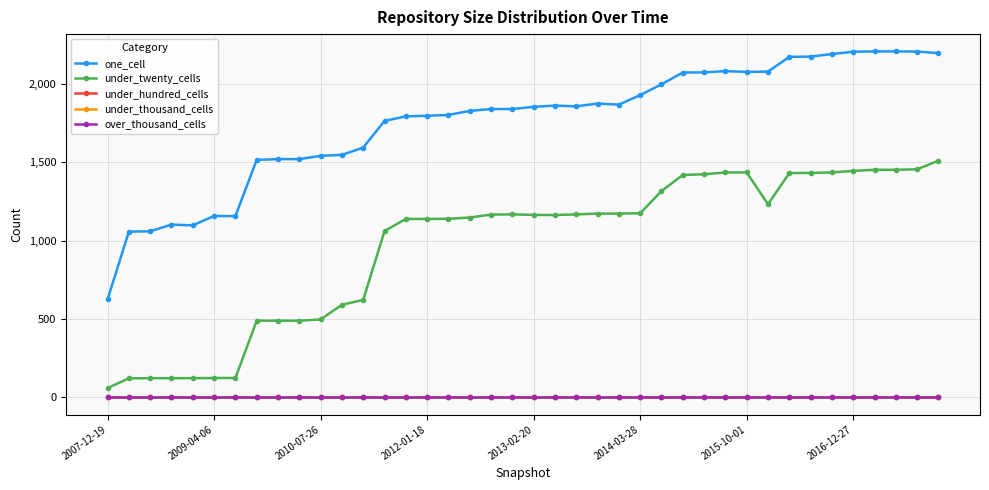

Is this an area chart (filled region under the line)?

No